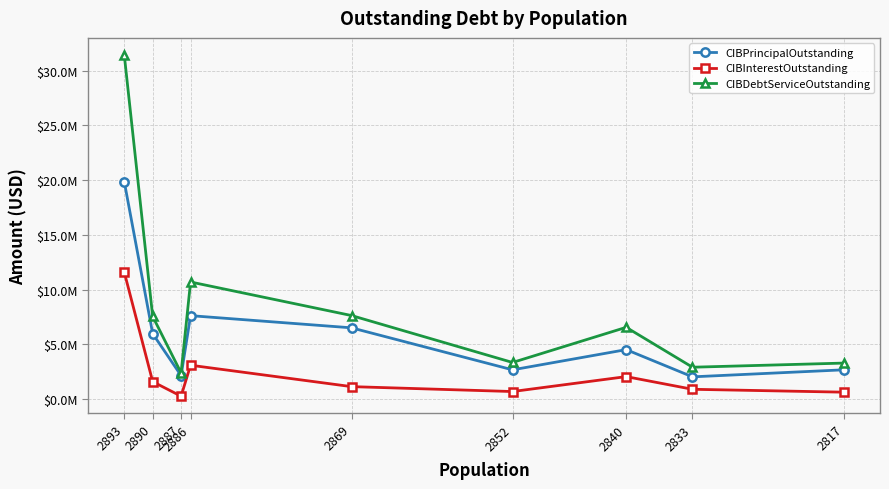

Which series has the largest range (max minus min)?

CIBDebtServiceOutstanding